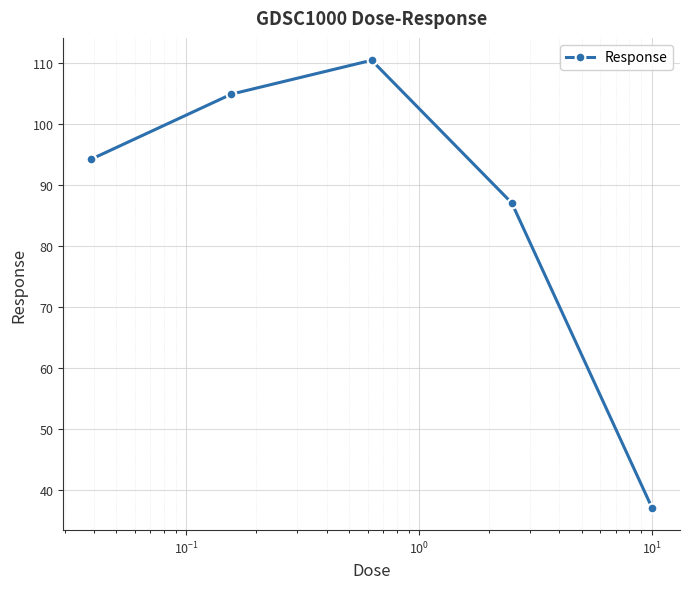

What is the minimum value shown in the chart?

37.1